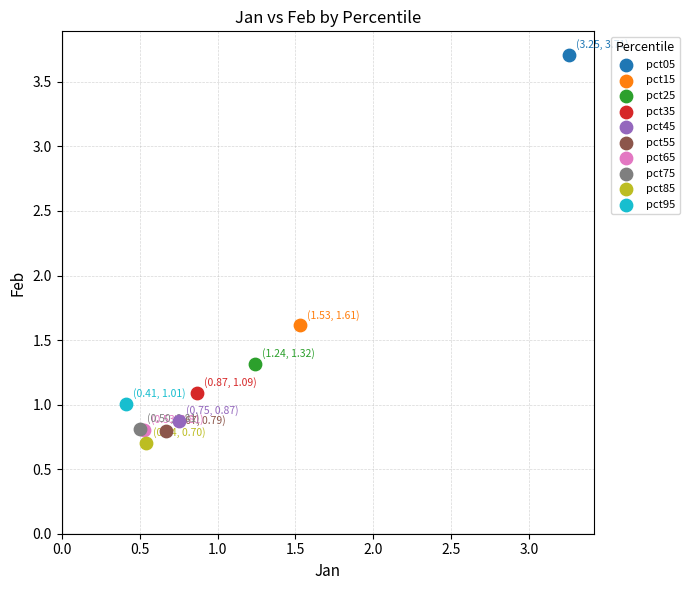

What are all the series names shown in the legend?

pct05, pct15, pct25, pct35, pct45, pct55, pct65, pct75, pct85, pct95